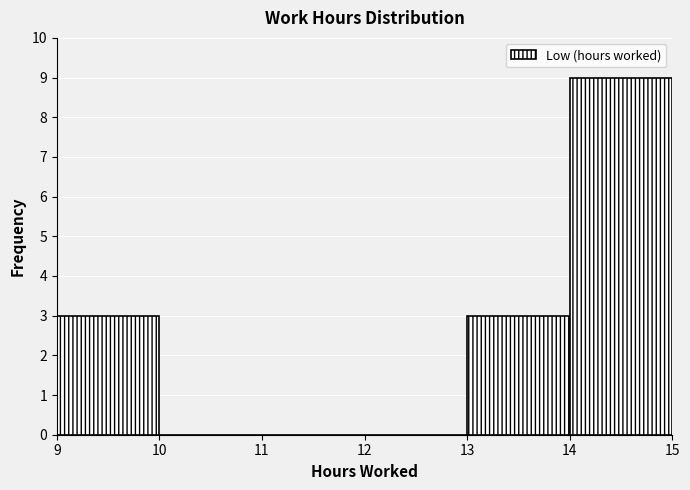

Reading left to right, transcribe this chart: for each bar, give the range it covers on the x-axis and its height. The values are not printed on the chart, so give them approximately, as read against the axis.

9 to 10: 3
10 to 11: 0
11 to 12: 0
12 to 13: 0
13 to 14: 3
14 to 15: 9